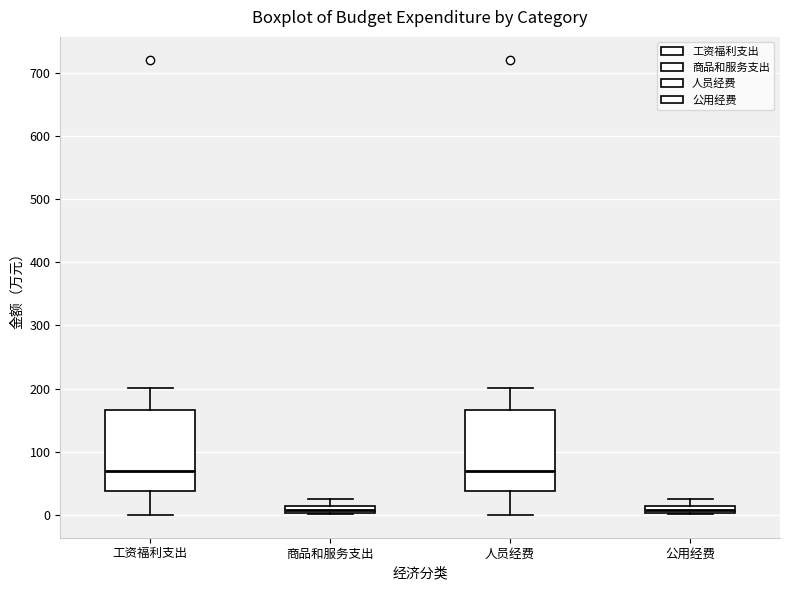

Where does the upper whisker of the box for 人员经费 end on the y-axis? The values are not printed on the chart, so give them approximately, as read against the axis.

200